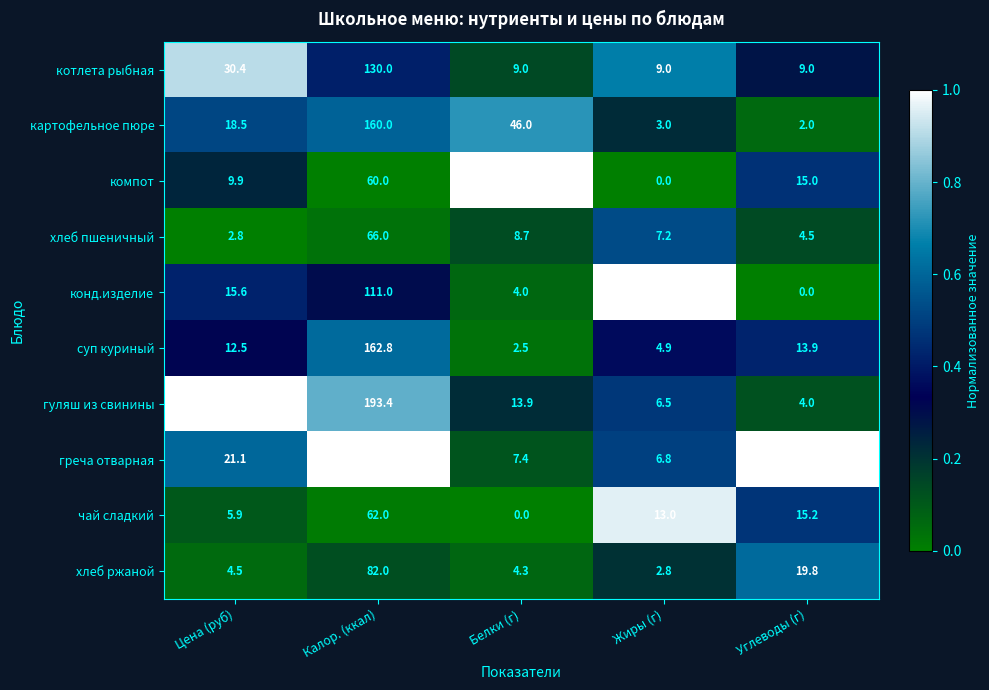

What is the spread (max minus min) of values at Белки (г)?

64.0